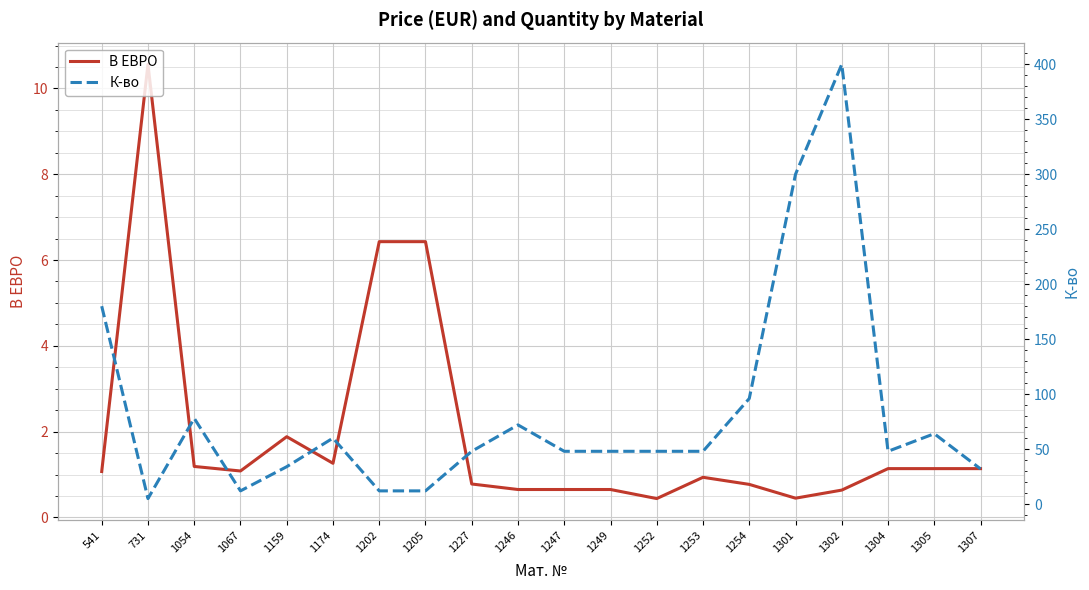

Where do В ЕВРО and К-во first cross each other?

541 and 731